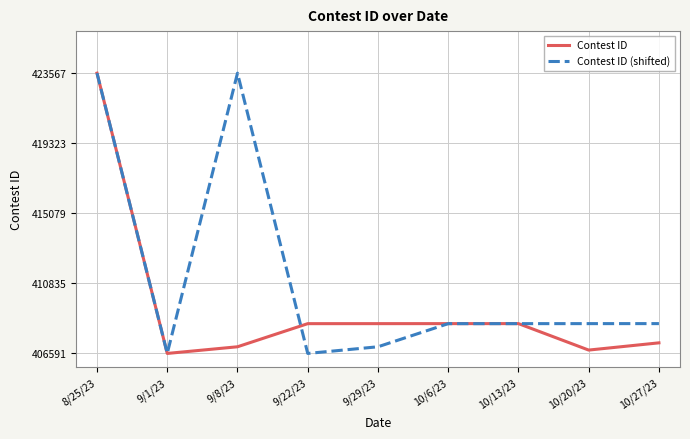

What are all the series names shown in the legend?

Contest ID, Contest ID (shifted)